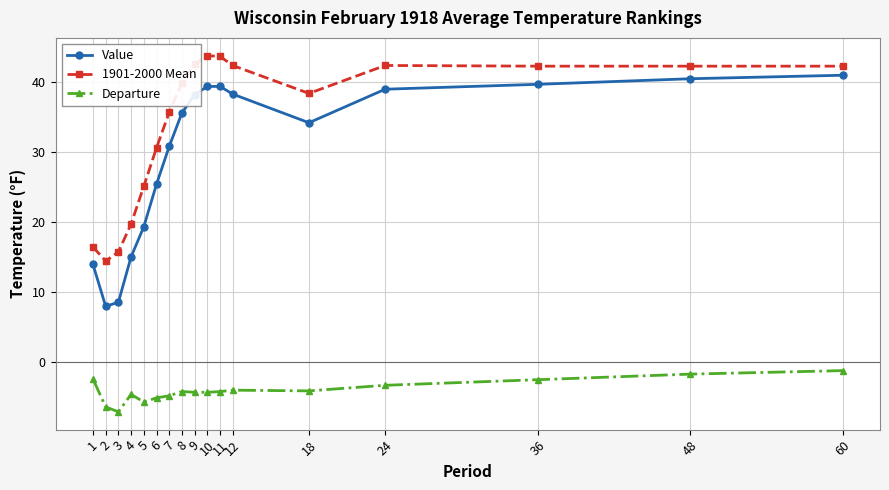

What are all the series names shown in the legend?

Value, 1901-2000 Mean, Departure